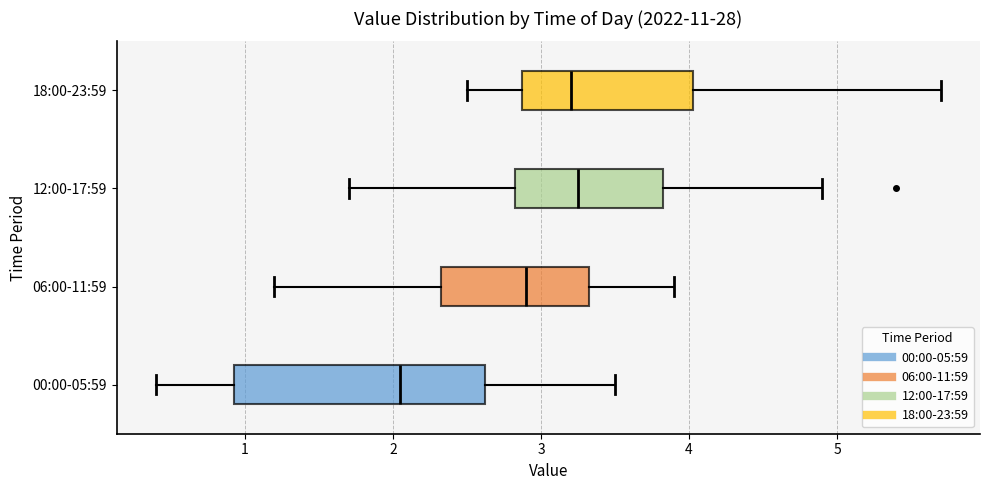

Reading bottom to top, transcribe this box plot: for each box, give where its median line is, the range the box spans, and where its two whiskers end, as read against the x-axis. The values are not printed on the chart, so give them approximately, as read against the axis.

00:00-05:59: median 2.1, box 0.9 to 2.6, whiskers 0.4 to 3.5
06:00-11:59: median 2.9, box 2.3 to 3.3, whiskers 1.2 to 3.9
12:00-17:59: median 3.3, box 2.8 to 3.8, whiskers 1.7 to 4.9
18:00-23:59: median 3.2, box 2.9 to 4.0, whiskers 2.5 to 5.7